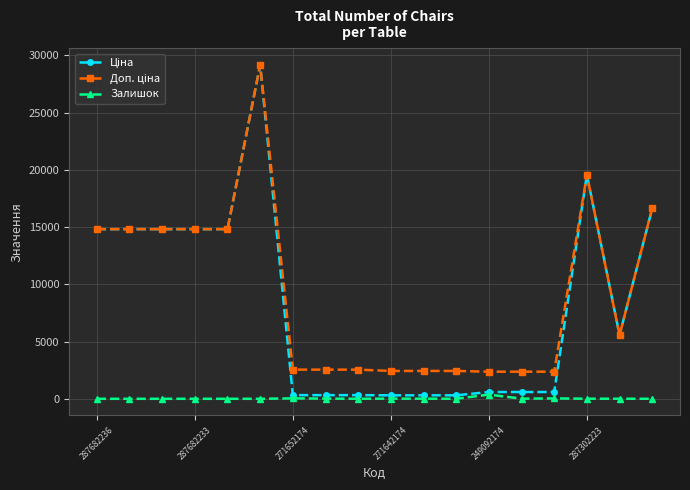

At how many categories does at least one series exceed 4753?

9